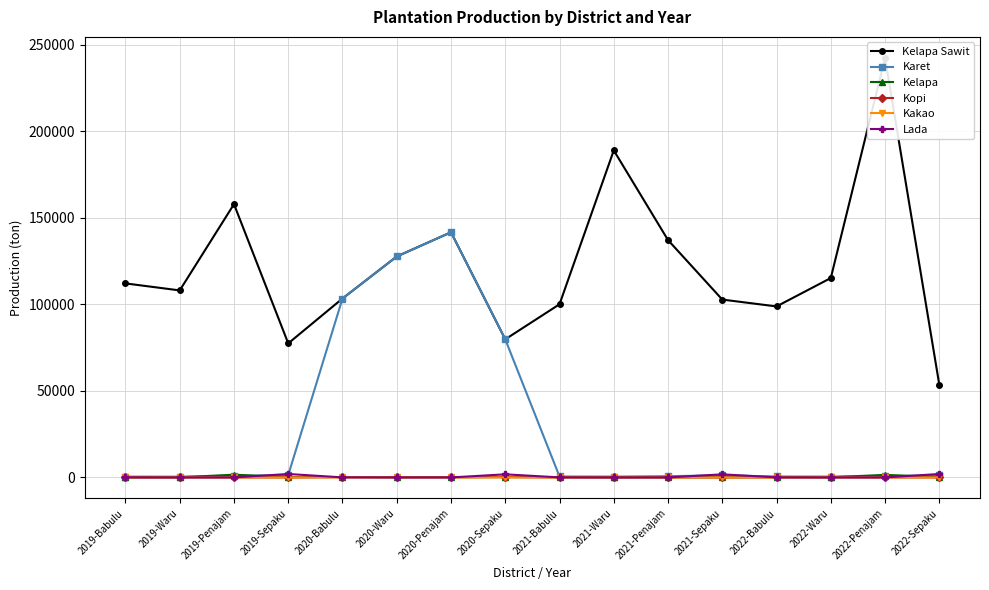

Does the chart have visible grid lines?

Yes